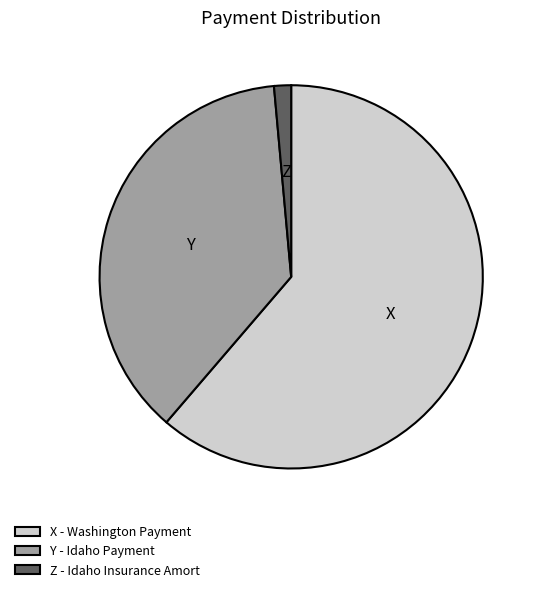

Which category has the smallest portion of the pie?

Z - Idaho Insurance Amort